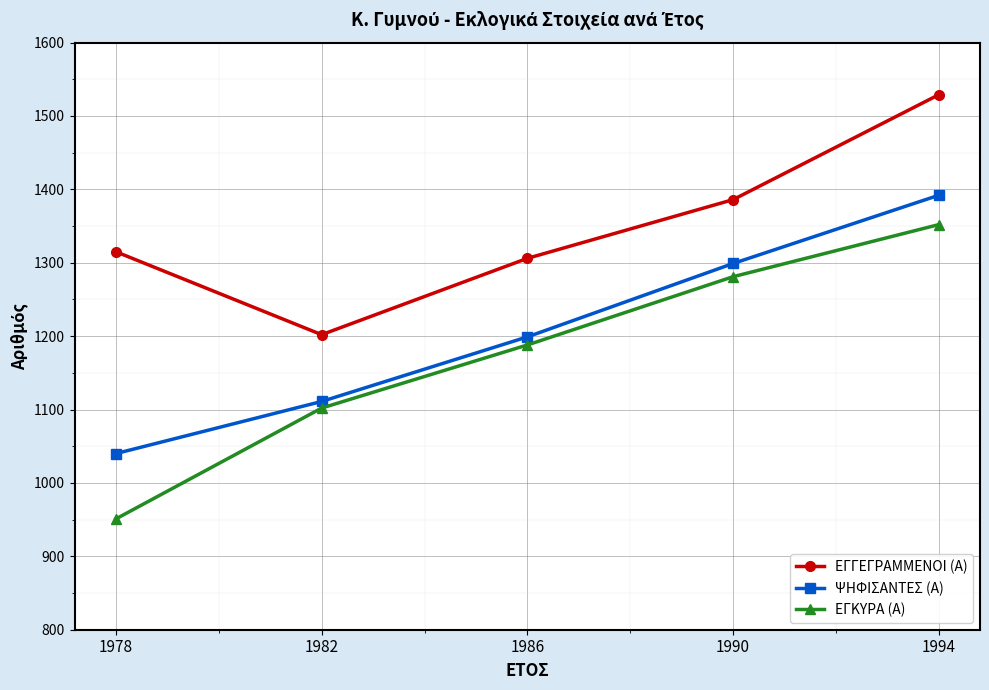

What is the sum of the ΕΓΓΕΓΡΑΜΜΕΝΟΙ (Α) values at 1982 and 1994?

2731